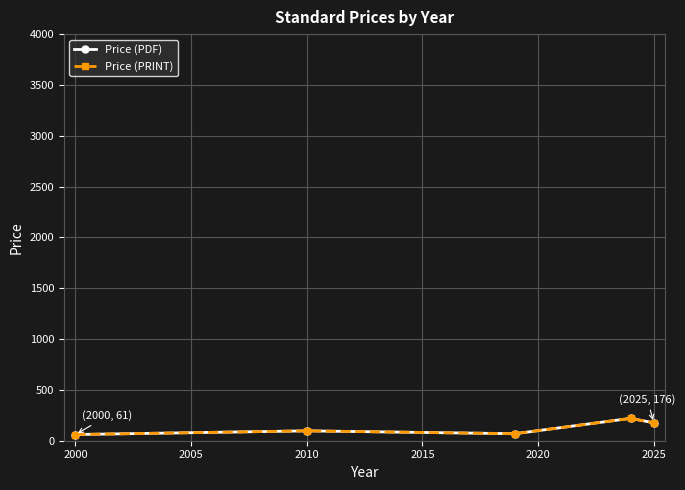

Is this an area chart (filled region under the line)?

No